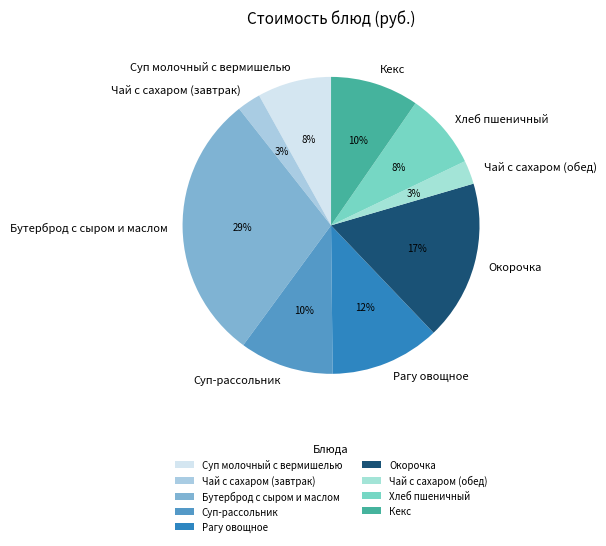

True or false: Рагу овощное accounts for 25% of the total.

False